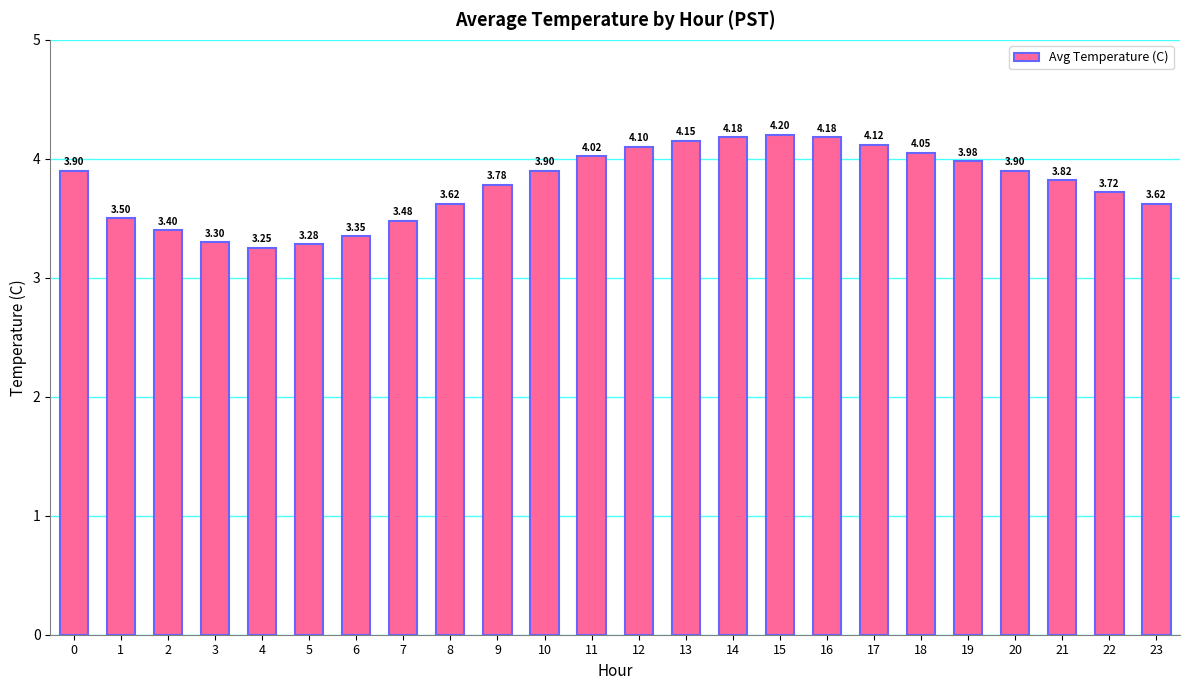

Which label corresponds to the smallest value in the chart?

4